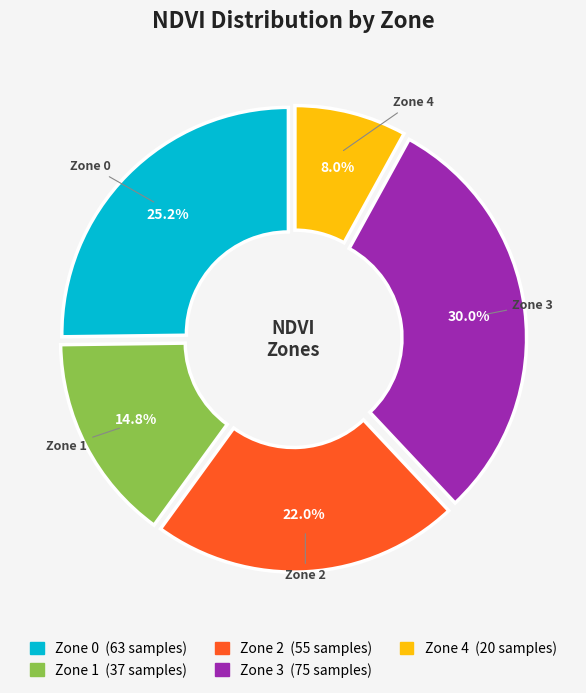

What portion of the pie excludes Zone 1?

85.2%